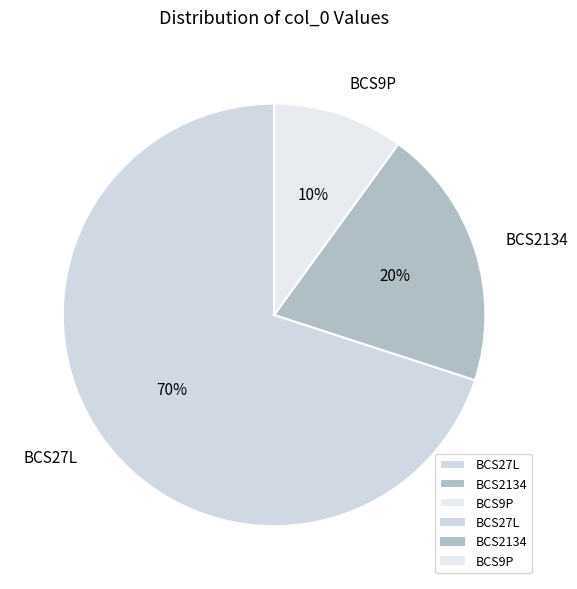

Is it true that BCS9P is 1% of the pie?

False